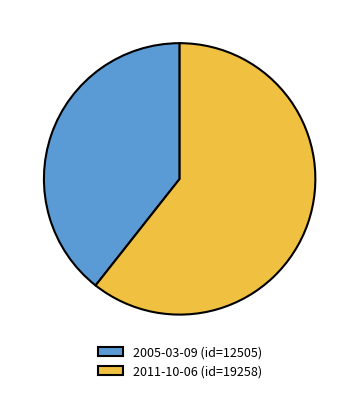

Count the number of slices in the pie.

2